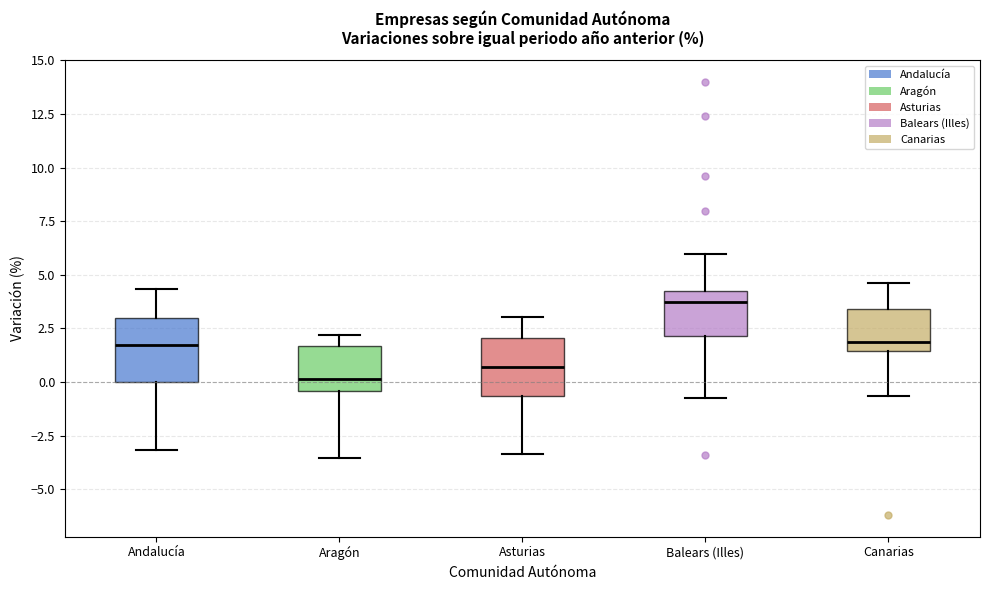

Reading left to right, read every box against the y-axis: the position of its median line, the range the box covers, and the ends of its whiskers. The values are not printed on the chart, so give them approximately, as read against the axis.

Andalucía: median 1.5, box 0.0 to 3.0, whiskers -3.0 to 4.5
Aragón: median 0.0, box -0.5 to 1.5, whiskers -3.5 to 2.0
Asturias: median 0.5, box -0.5 to 2.0, whiskers -3.5 to 3.0
Balears (Illes): median 3.5, box 2.0 to 4.5, whiskers -0.5 to 6.0
Canarias: median 2.0, box 1.5 to 3.5, whiskers -0.5 to 4.5